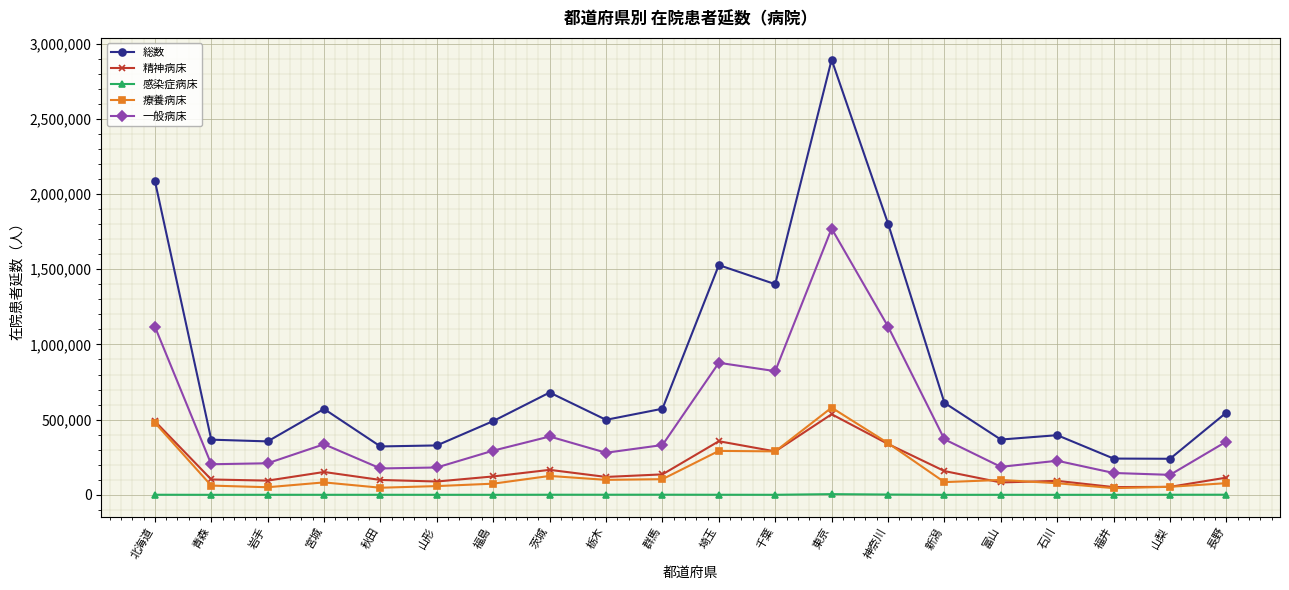

What is the spread (max minus min) of values at 福井?

240847